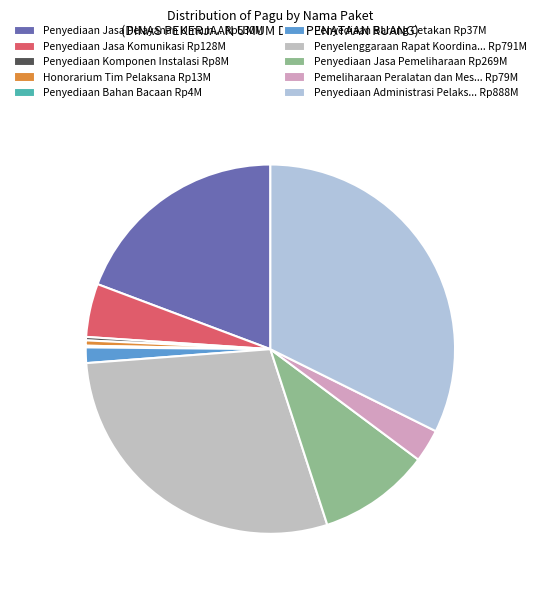

Count the number of slices in the pie.

10